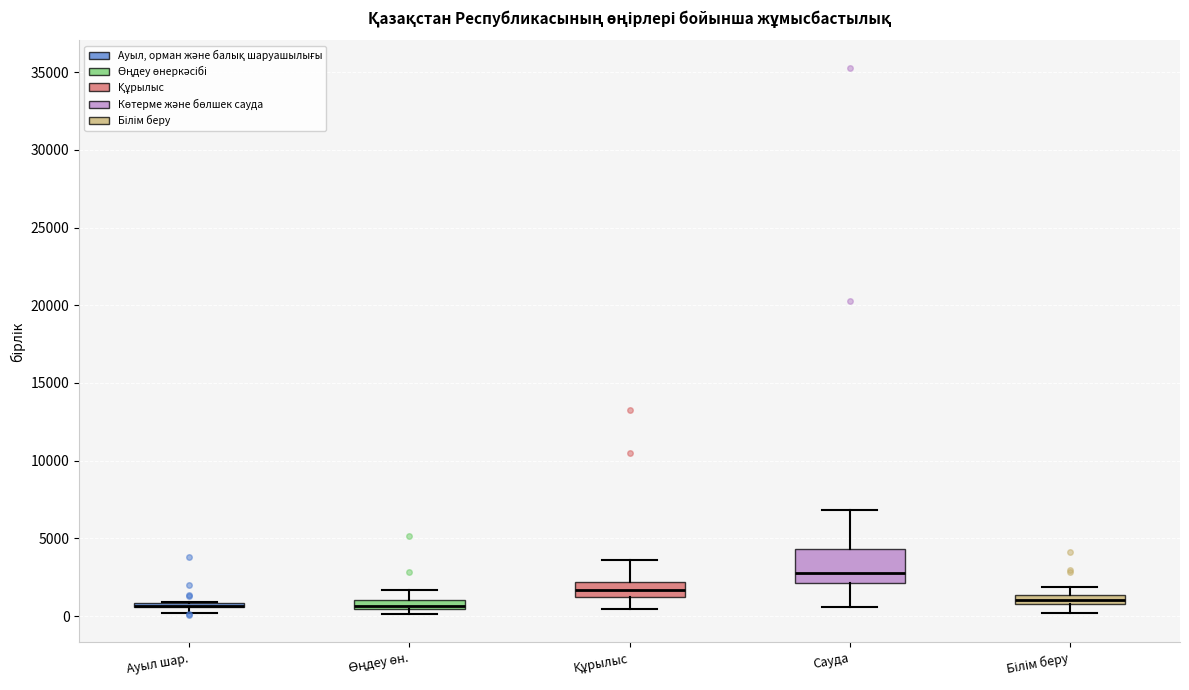

Comparing the boxes themselves (not the whiskers), which one is the tallest?

Сауда